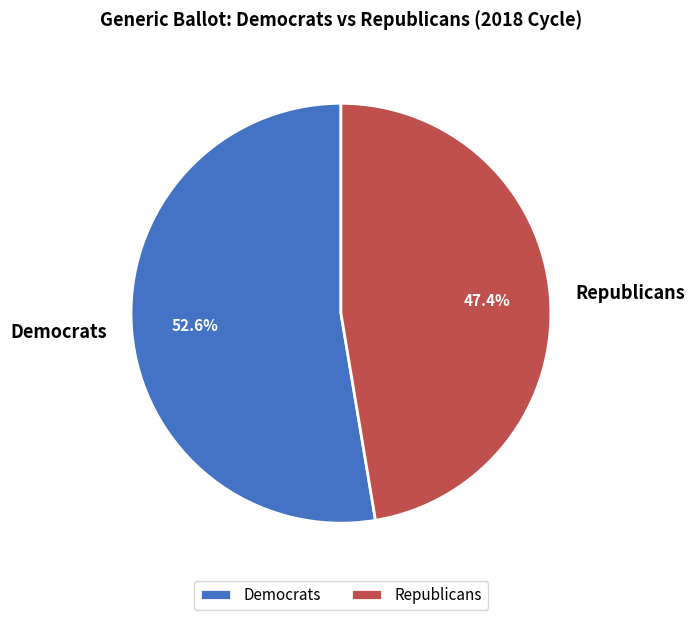

True or false: Republicans accounts for 33% of the total.

False